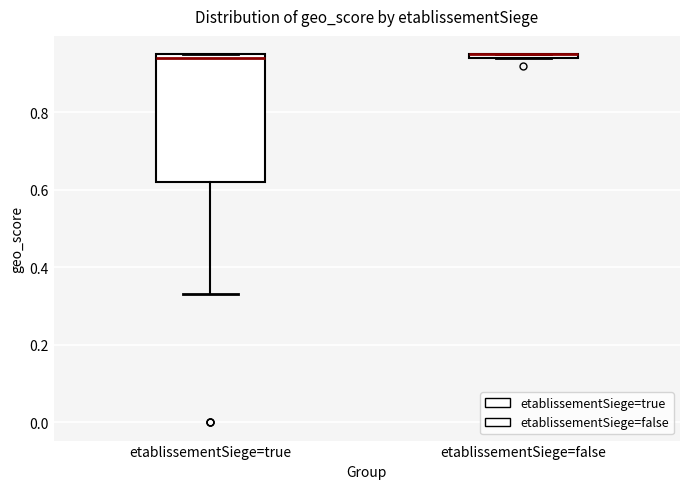

Comparing the boxes themselves (not the whiskers), which one is the tallest?

etablissementSiege=true